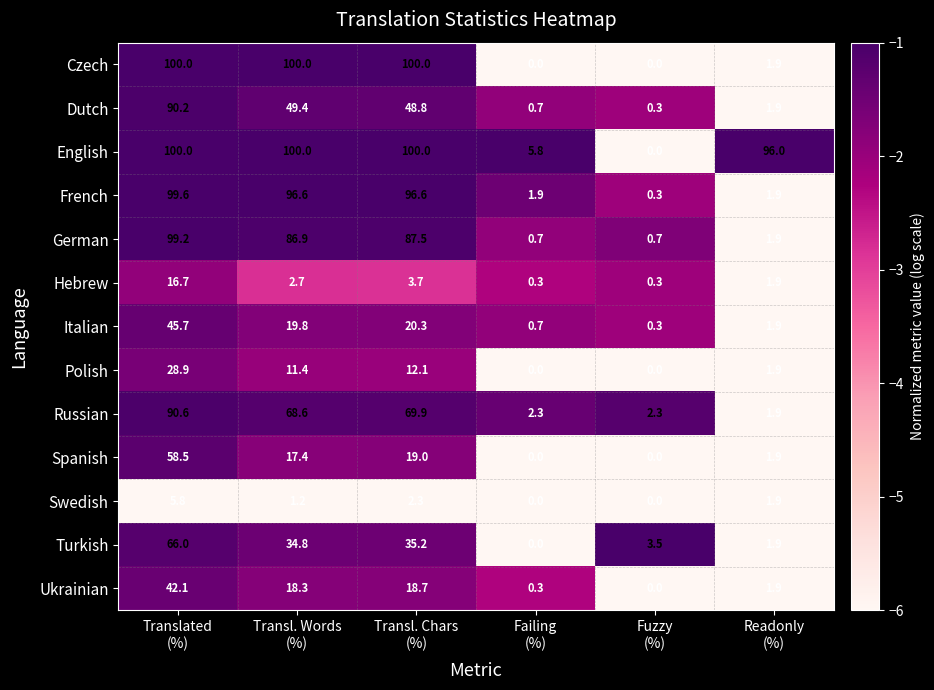

What is the difference between the maximum and minimum values in the Italian series?

45.4